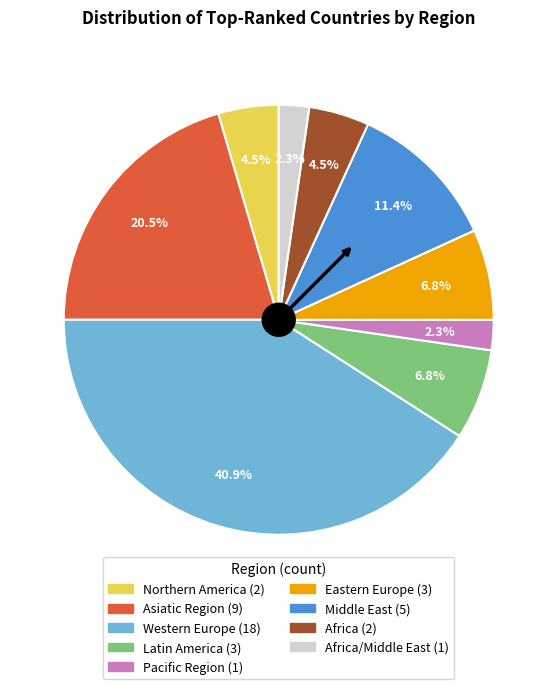

Is there a majority slice in this chart?

No